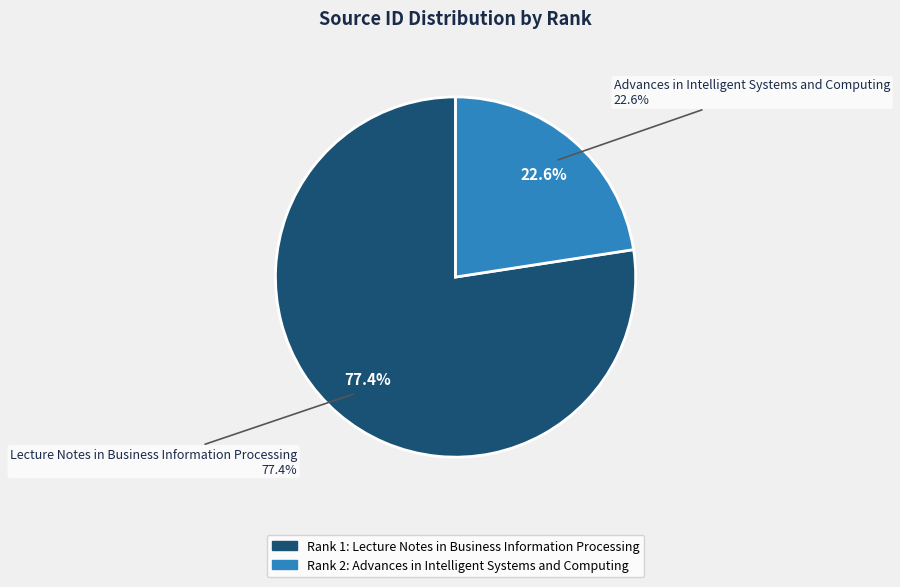

How many segments does this pie chart have?

2